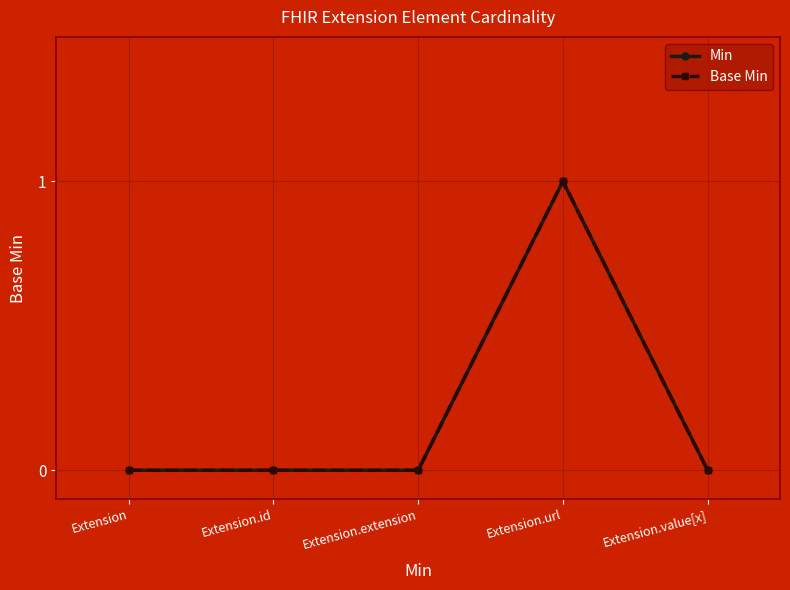

Is the value of Base Min at Extension.extension greater than the value of Min at Extension.extension?

No